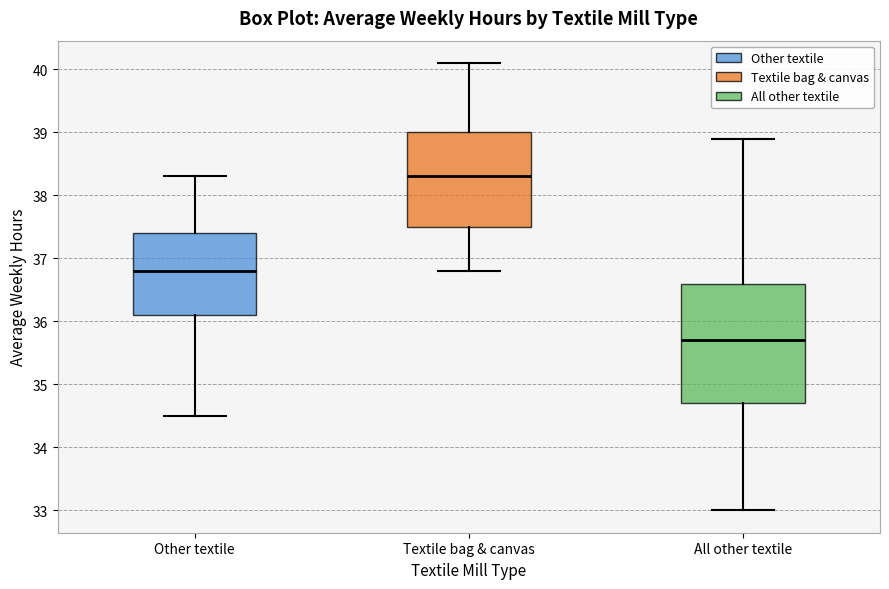

Comparing the boxes themselves (not the whiskers), which one is the tallest?

All other textile